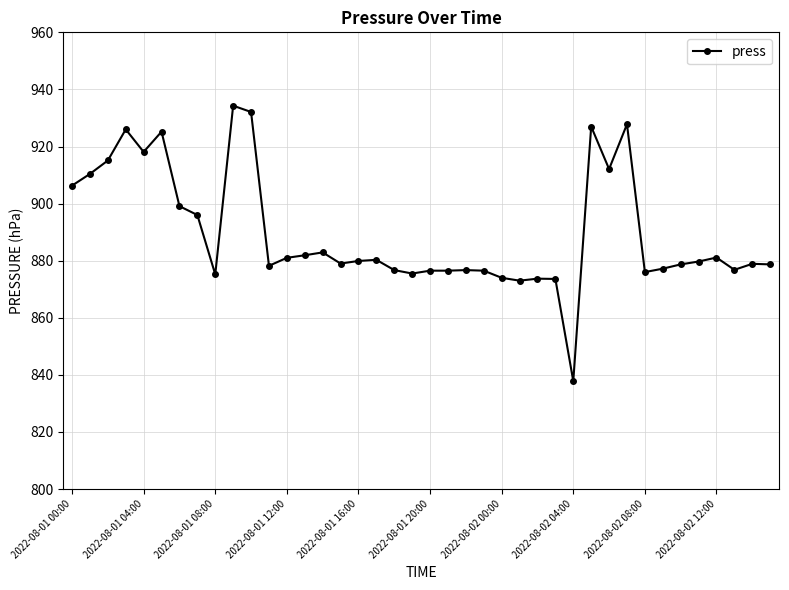

What is the value of the 1st point from the left?

906.3